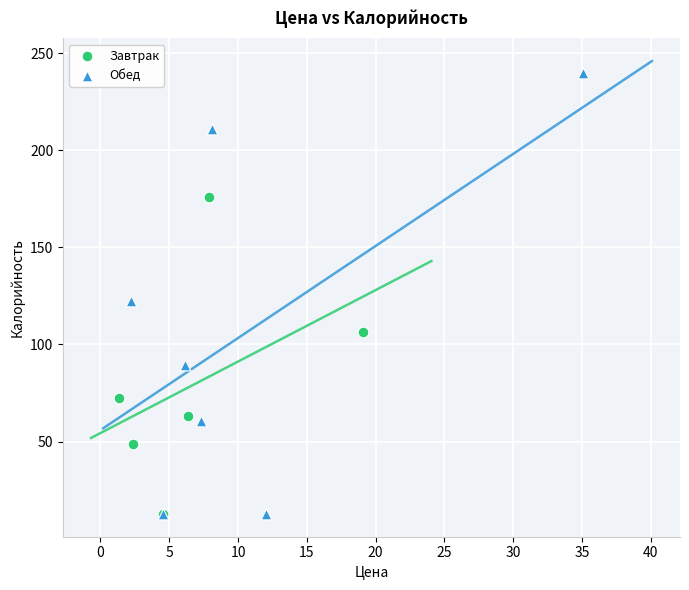

Which series has the largest Y range (max minus min)?

Обед